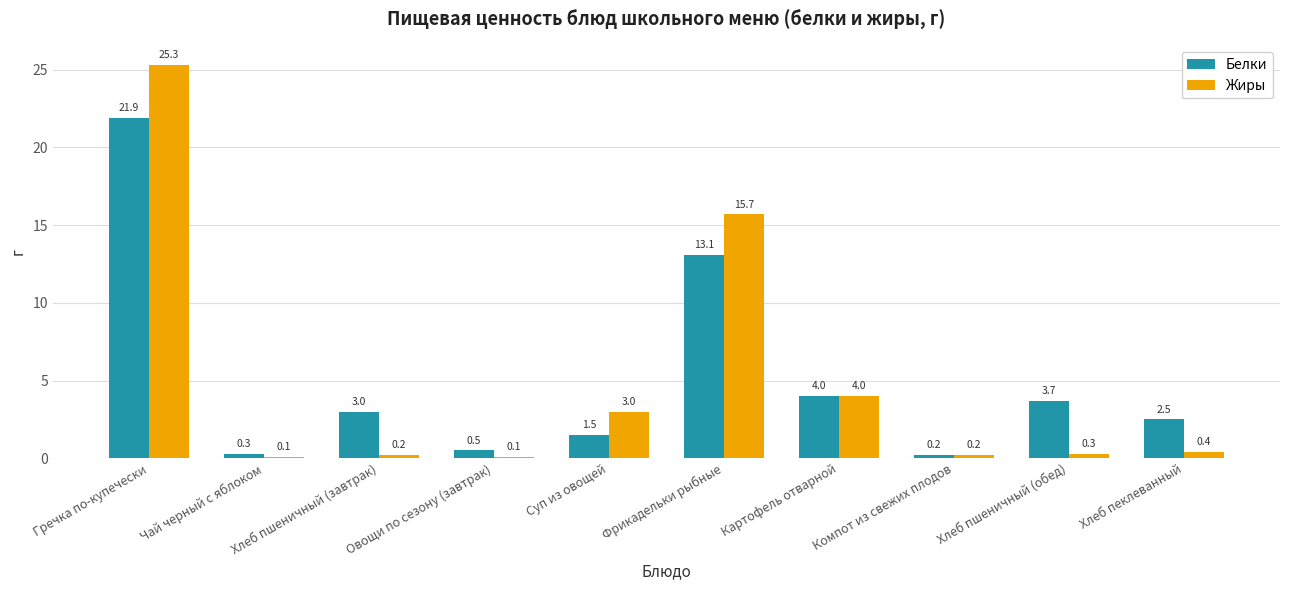

Which series changed the most between Овощи по сезону (завтрак) and Хлеб пеклеванный?

Белки